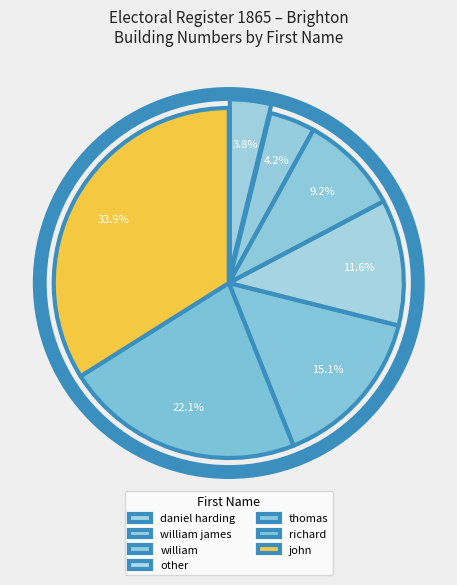

Does john represent more than half of the total?

No